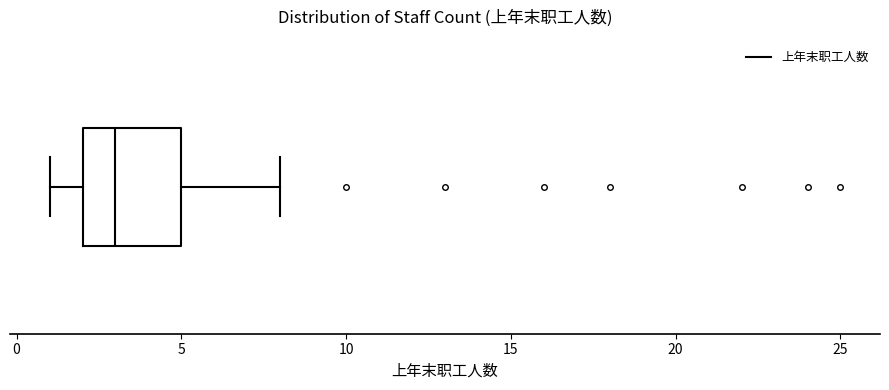

Transcribe this box plot: give where the median line is, the range the box spans, and where the two whiskers end, as read against the x-axis. The values are not printed on the chart, so give them approximately, as read against the axis.

median 3, box 2 to 5, whiskers 1 to 8